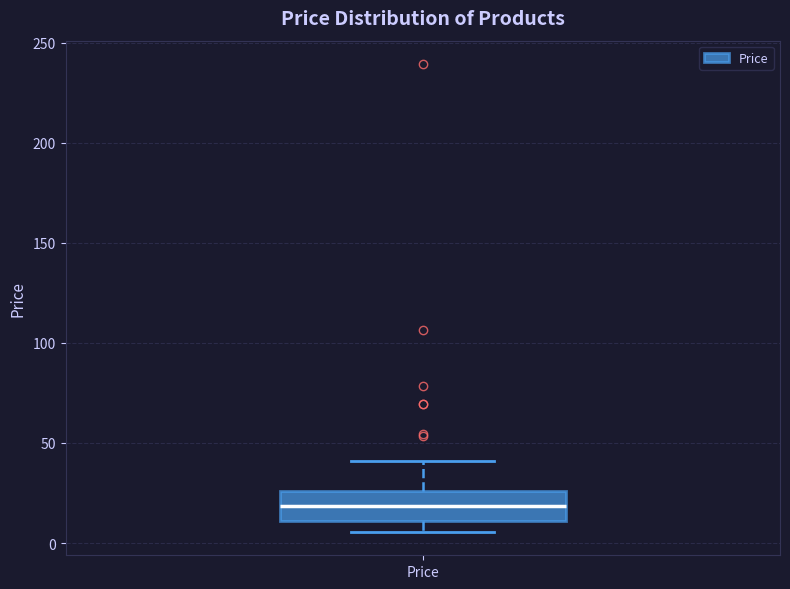

Where is the upper edge of the box for Price on the y-axis? The values are not printed on the chart, so give them approximately, as read against the axis.

25